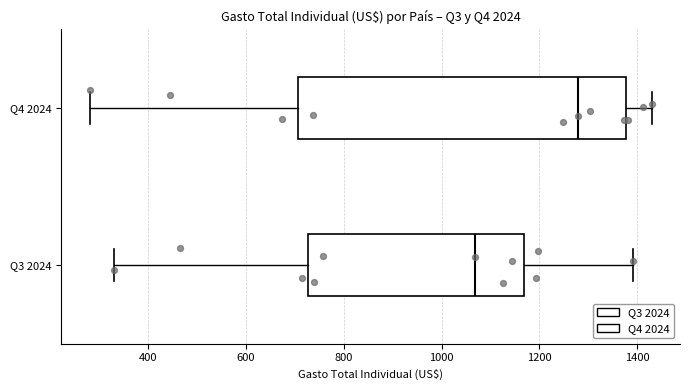

Reading bottom to top, transcribe this box plot: for each box, give where its median line is, the range the box spans, and where its two whiskers end, as read against the x-axis. The values are not printed on the chart, so give them approximately, as read against the axis.

Q3 2024: median 1060, box 720 to 1160, whiskers 340 to 1400
Q4 2024: median 1280, box 700 to 1380, whiskers 280 to 1420